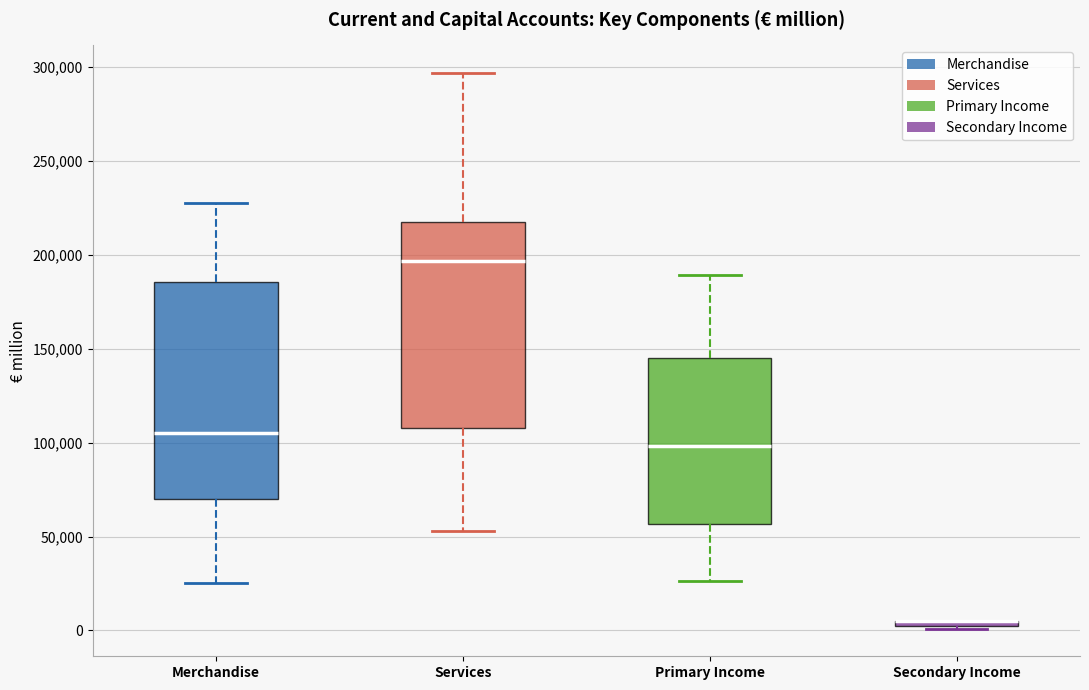

Comparing the boxes themselves (not the whiskers), which one is the tallest?

Merchandise